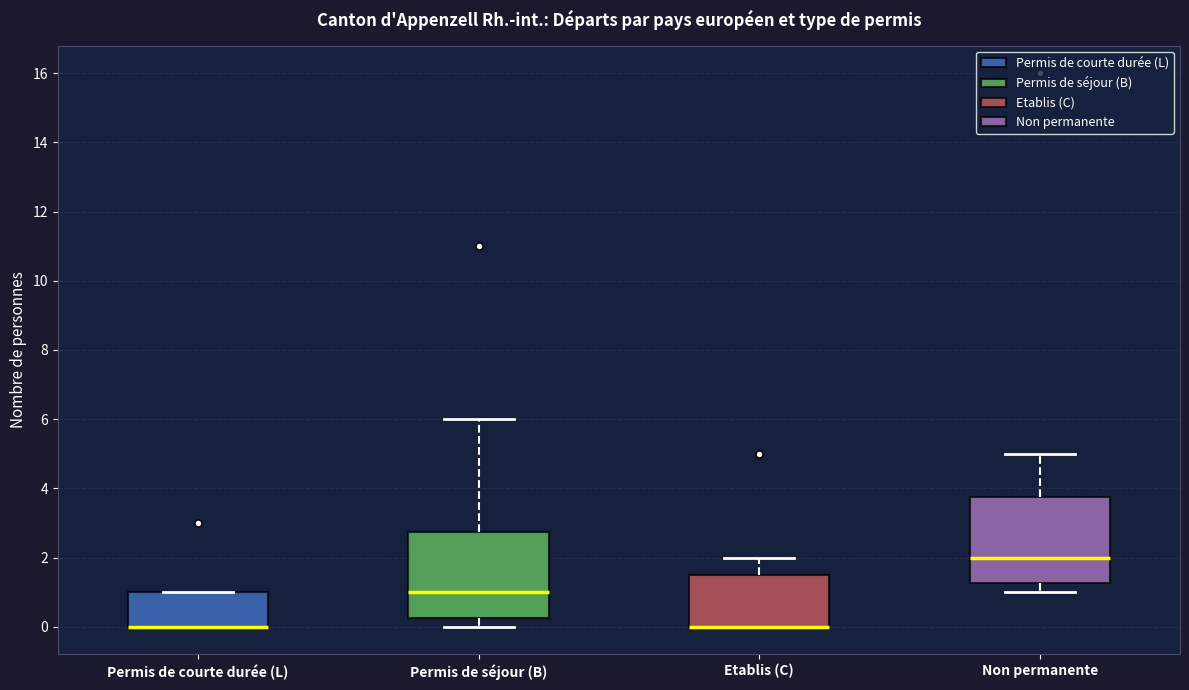

Where is the lower edge of the box for Permis de séjour (B) on the y-axis? The values are not printed on the chart, so give them approximately, as read against the axis.

0.2